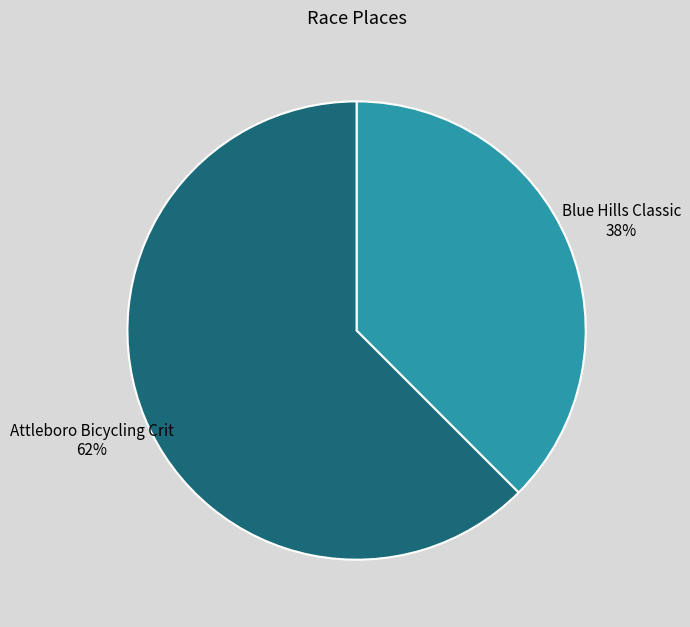

Which category has the biggest portion of the pie?

Attleboro Bicycling Crit